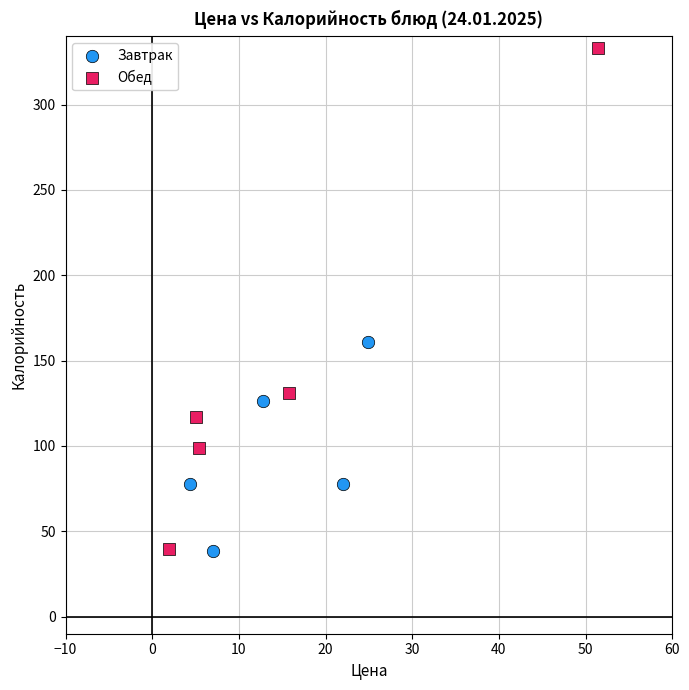

Which series has the largest Y range (max minus min)?

Обед